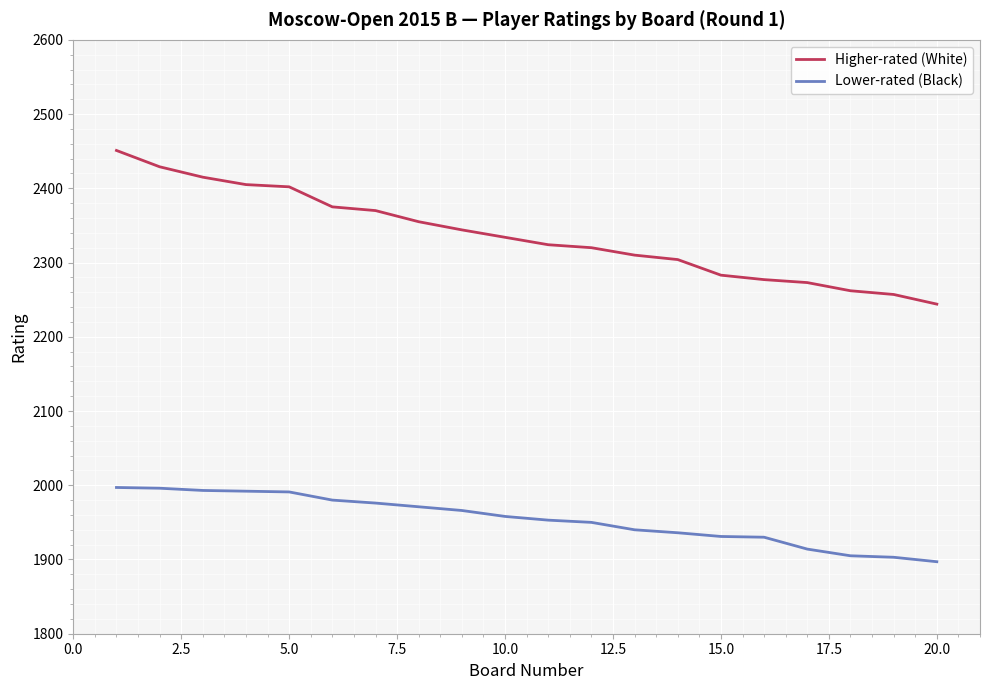

Which series has the largest total across all categories?

Higher-rated (White)